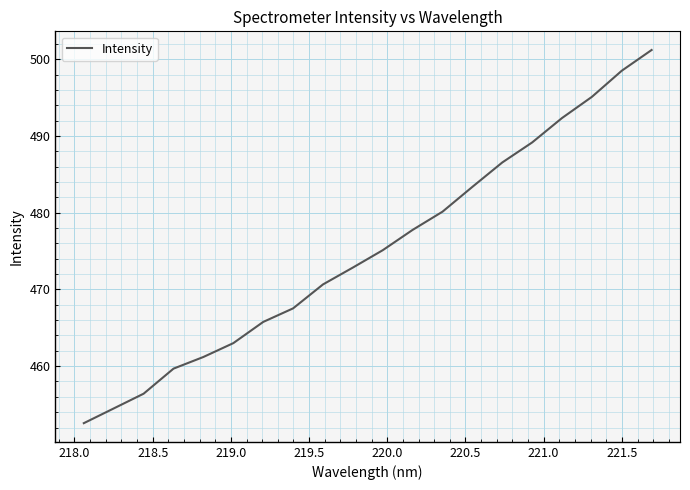

What is the maximum value shown in the chart?

501.2